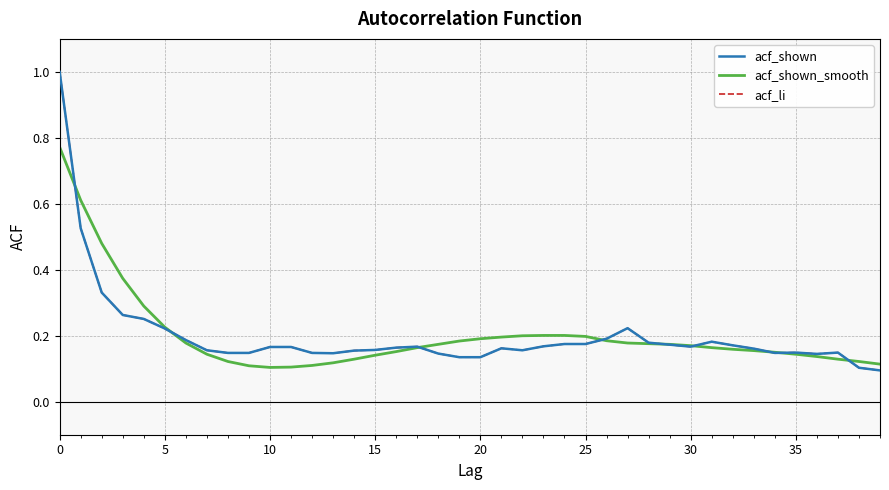

List the series in order of their peak value, highest first.

acf_shown, acf_li, acf_shown_smooth